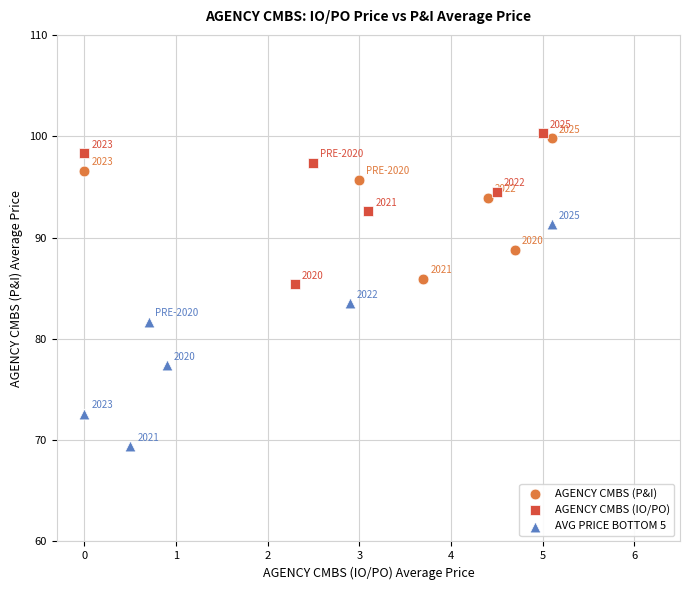

Which series contains the lowest Y value?

AVG PRICE BOTTOM 5